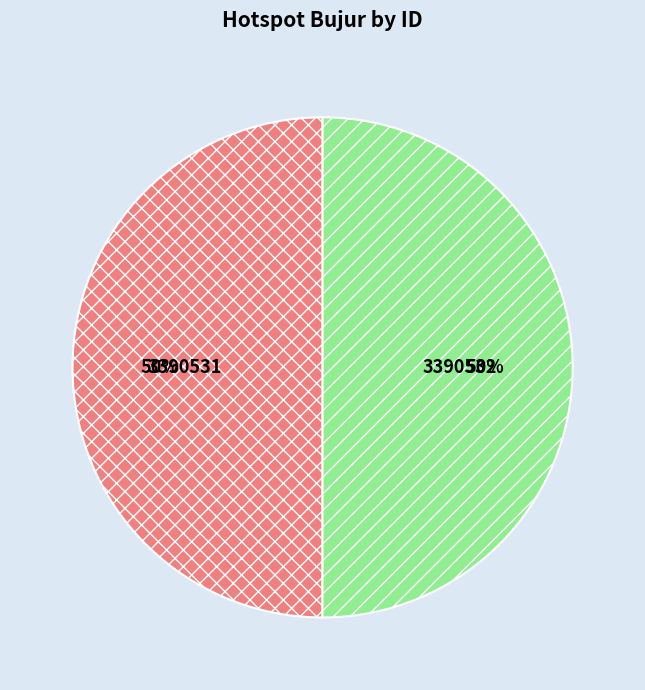

True or false: 3390532 accounts for 50% of the total.

True